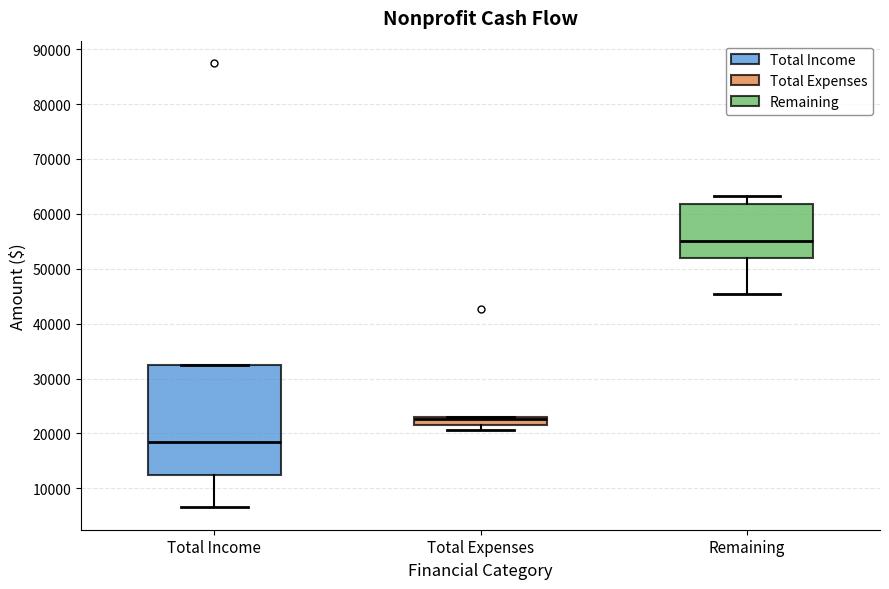

Which box's median line is the lowest?

Total Income